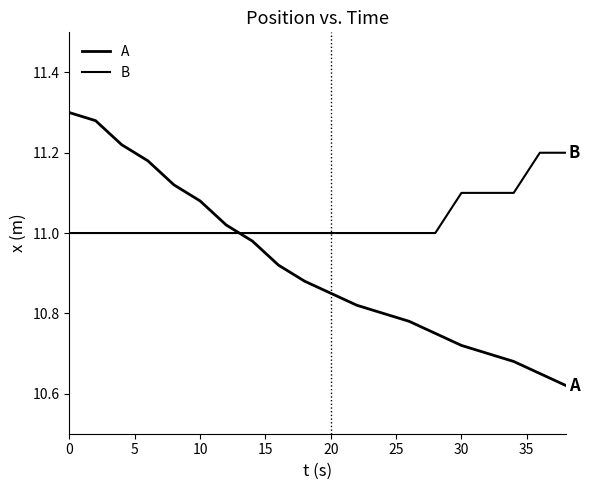

Does the chart display data point markers on the line(s)?

No